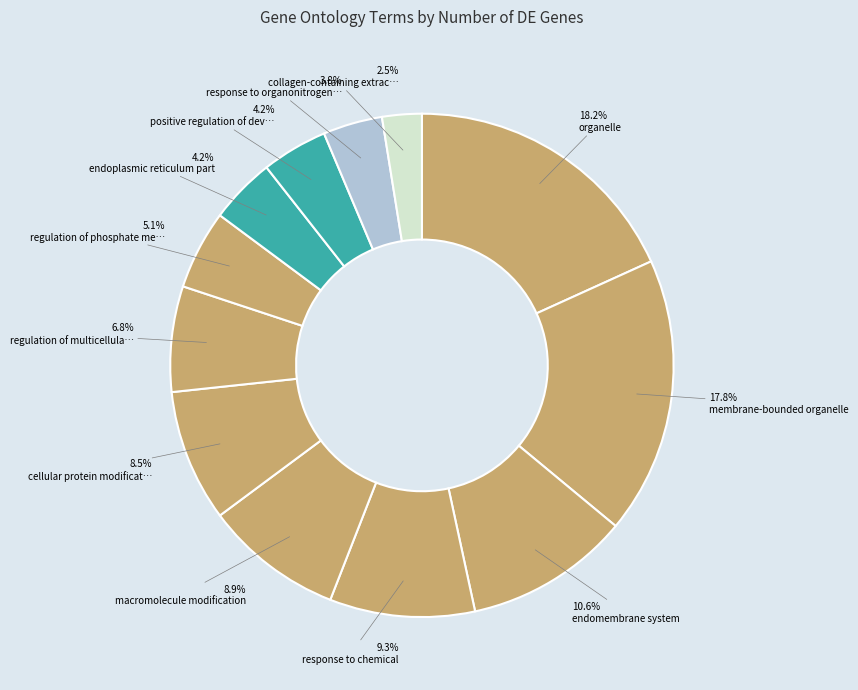

Count the number of slices in the pie.

12